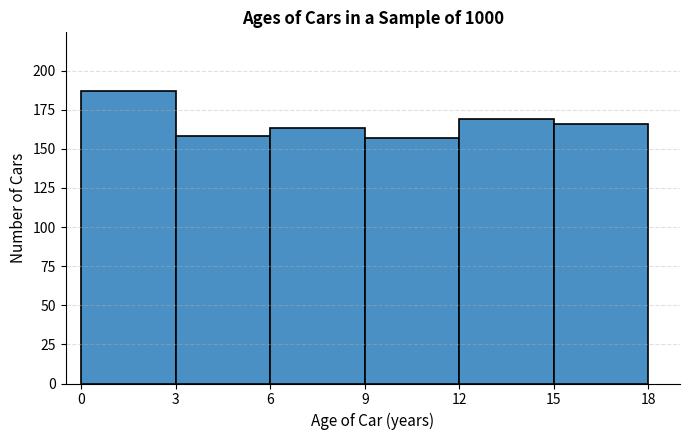

What is the height of the bar covering 9 to 12 on the x-axis? The values are not printed on the chart, so give them approximately, as read against the axis.

155